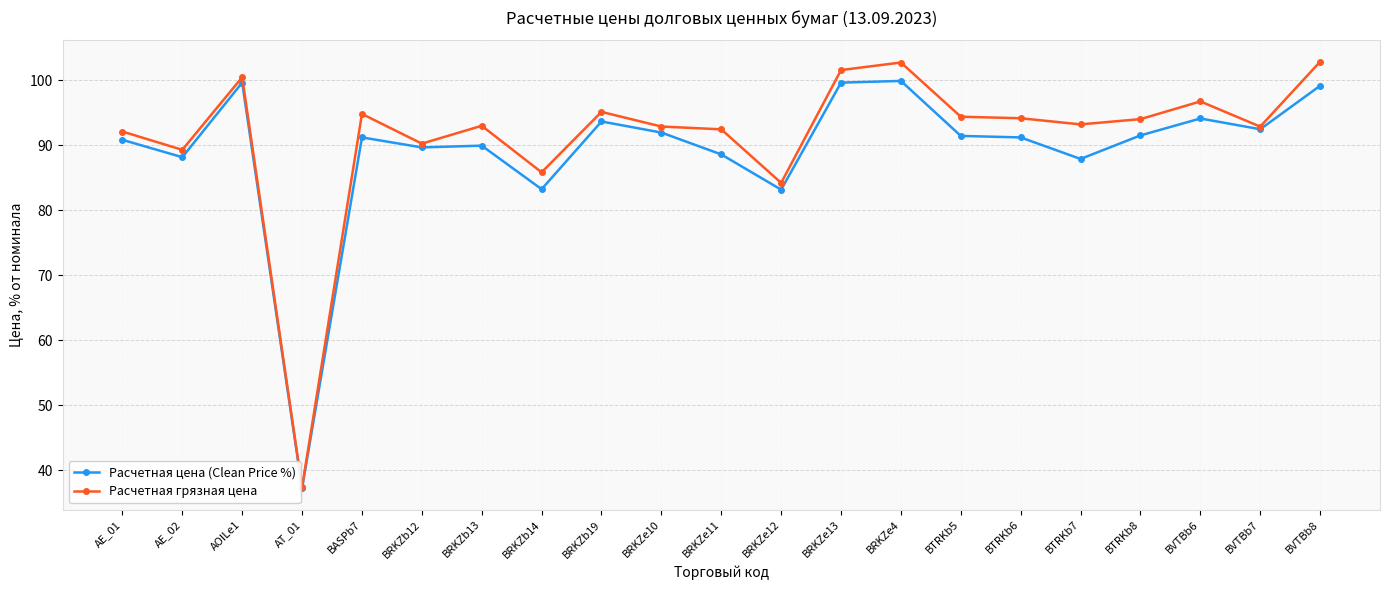

Rank the series by their average value, from highest to lowest.

Расчетная грязная цена, Расчетная цена (Clean Price %)